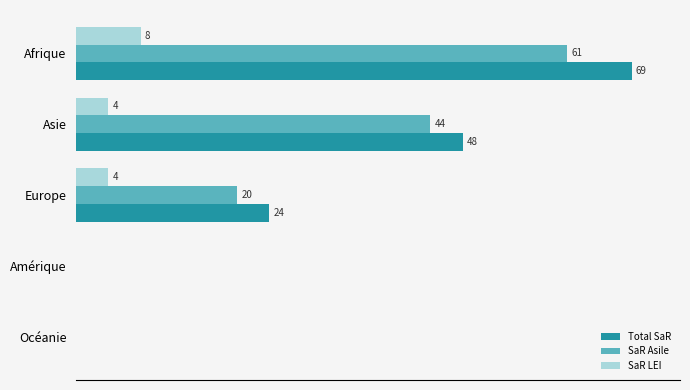

Is the value of Total SaR at Afrique greater than the value of SaR LEI at Asie?

Yes